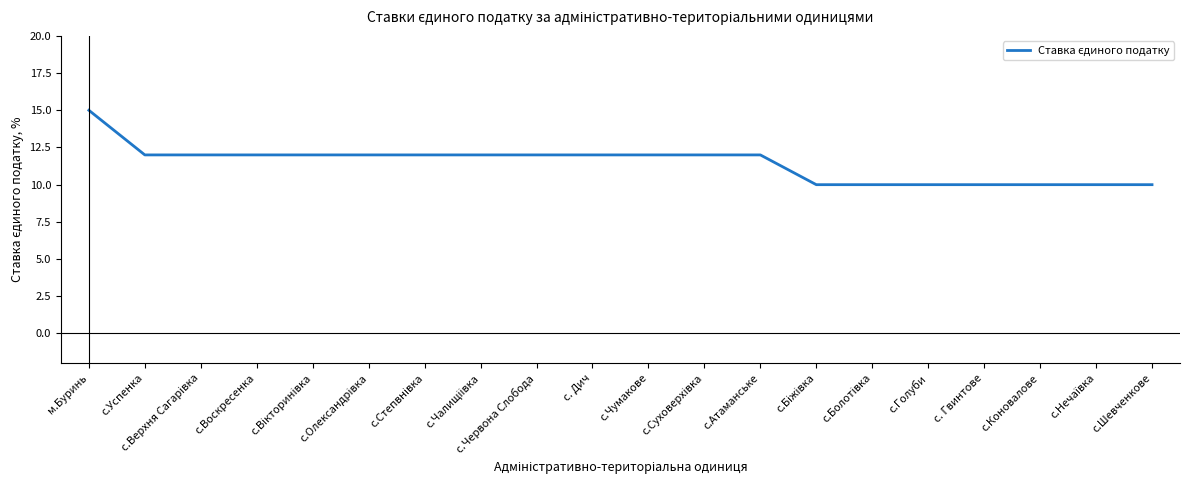

The value at с.Успенка is 12. True or false?

True